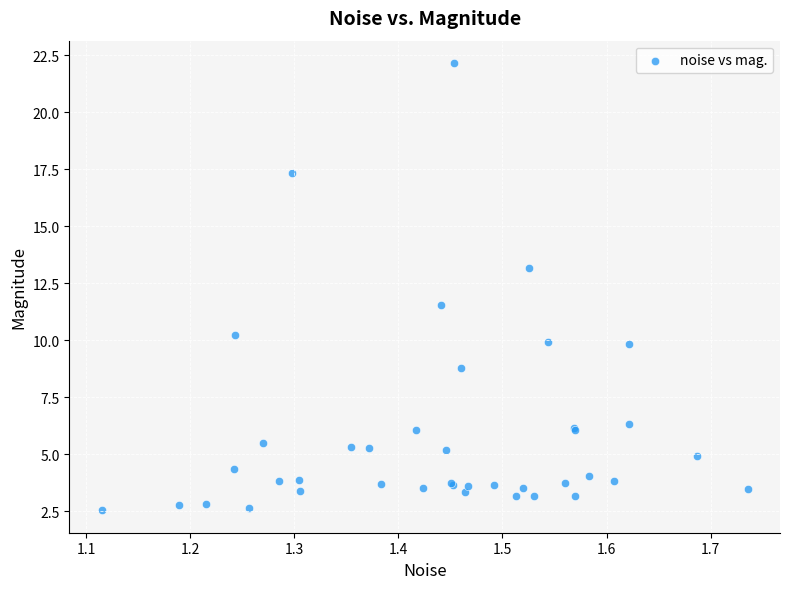

What Y value in the scatter plot is closest to 12?

11.6